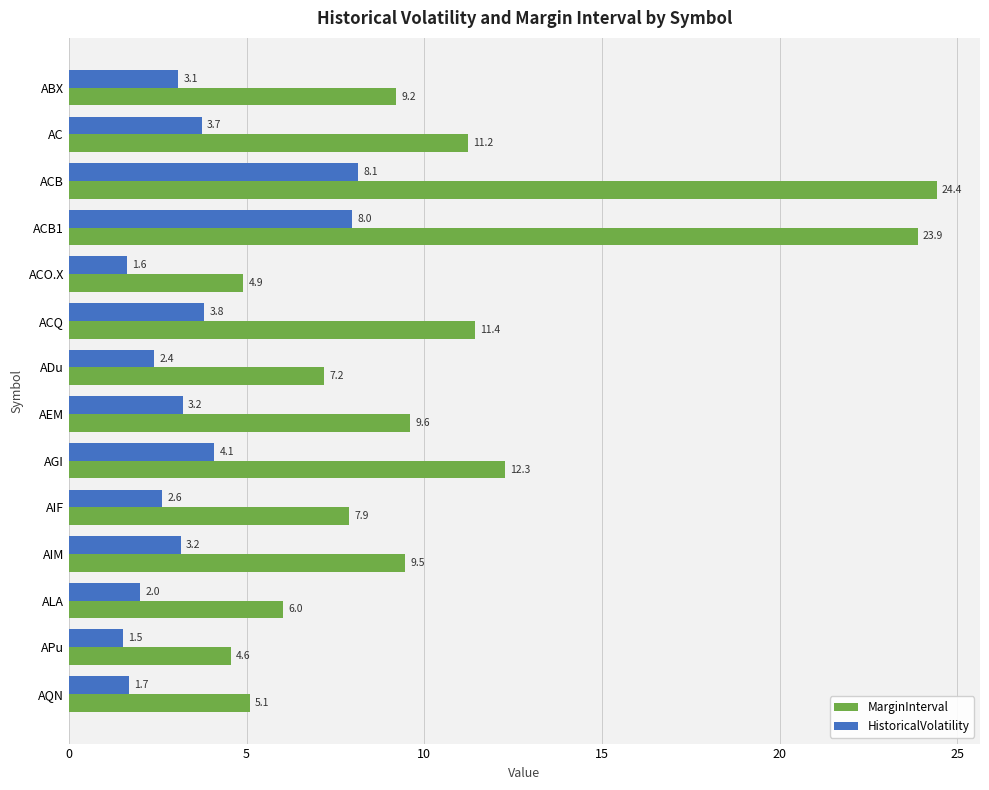

What is the smallest value displayed?

1.5